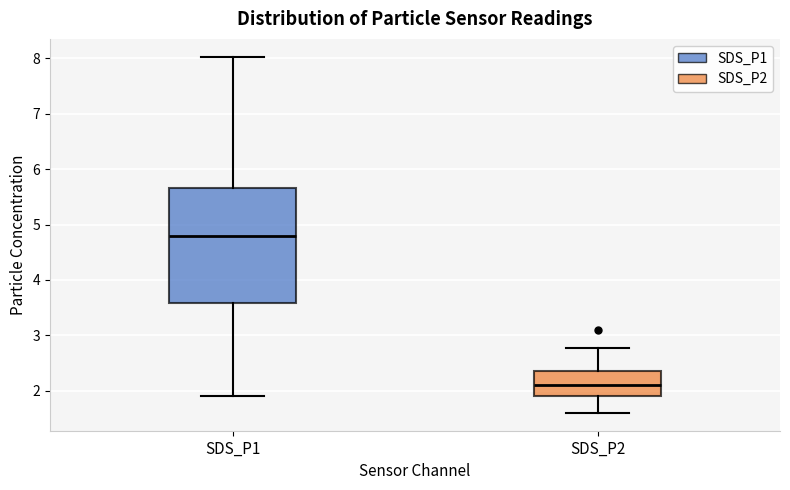

Where does the median line of the box for SDS_P1 sit on the y-axis? The values are not printed on the chart, so give them approximately, as read against the axis.

4.8